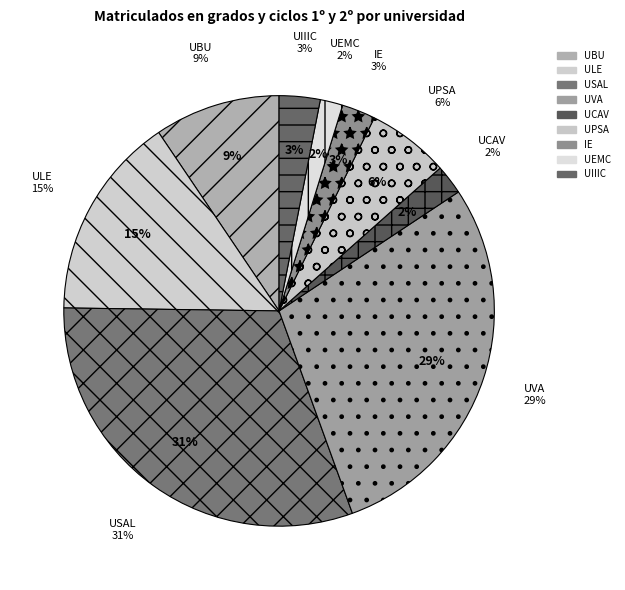

Do UEMC and UPSA together represent more than half of the pie?

No